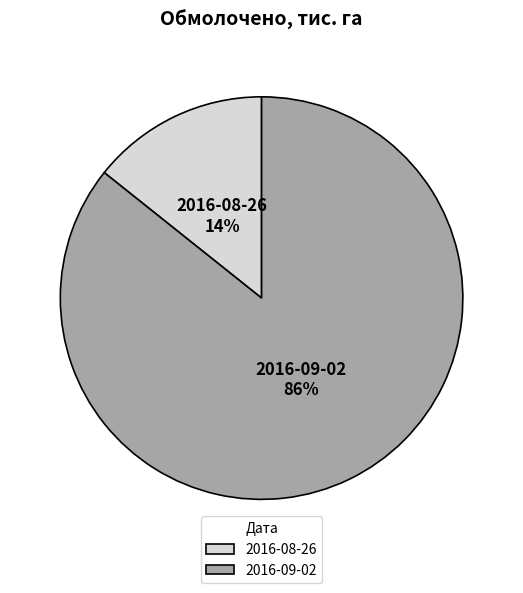

Which slice is the smallest?

2016-08-26